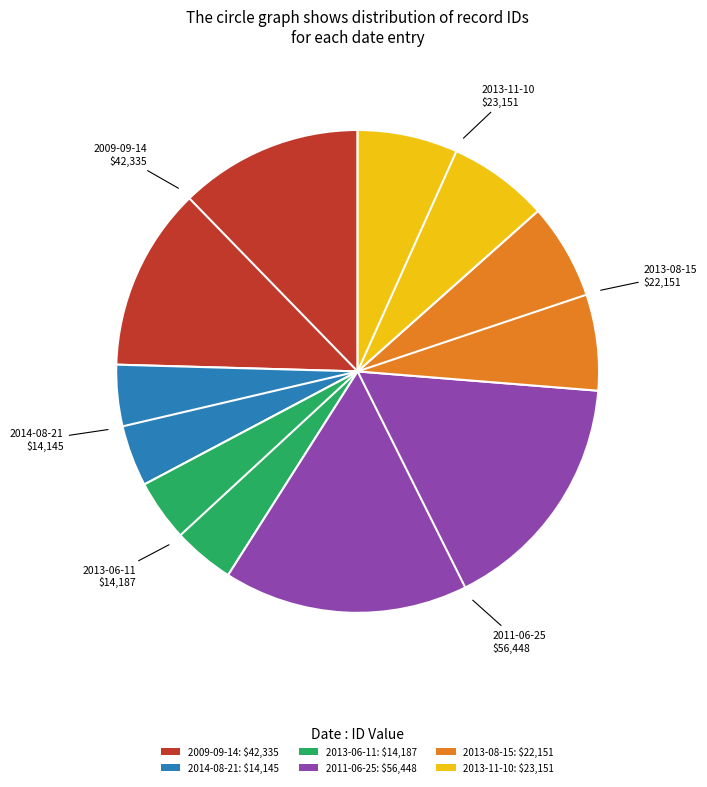

Is it true that 2013-08-15: $22,151 is 13% of the pie?

True